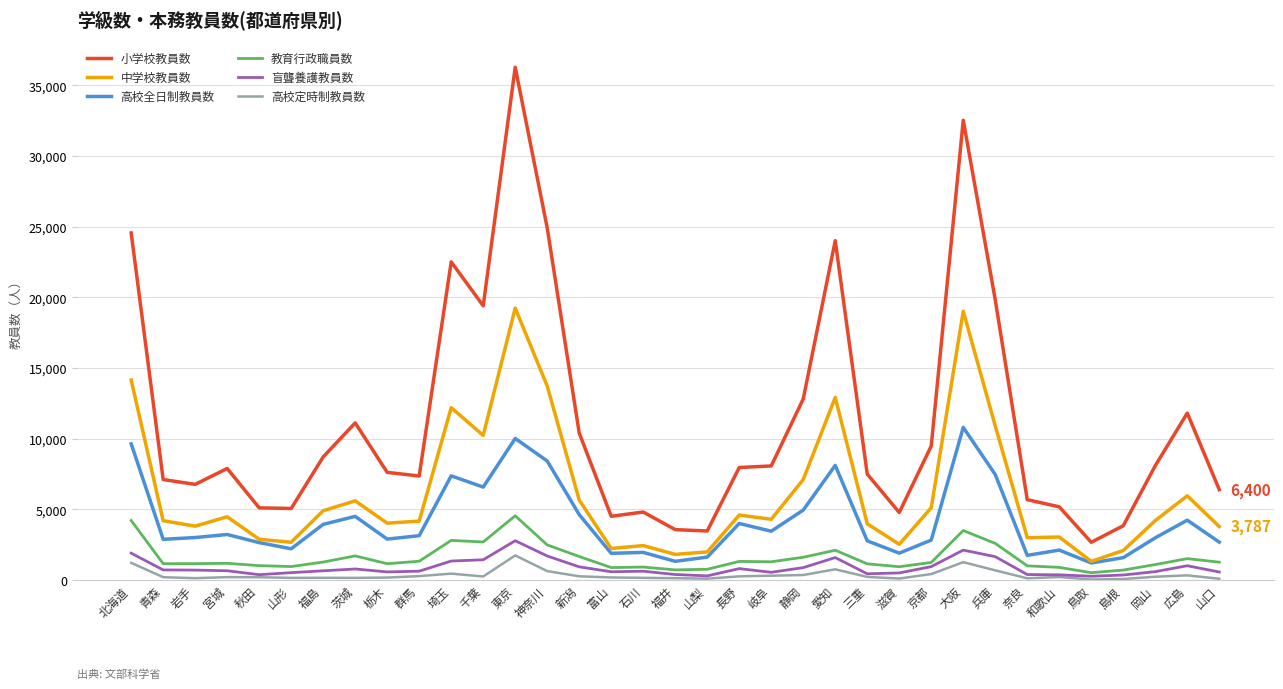

What is the smallest value displayed?

41